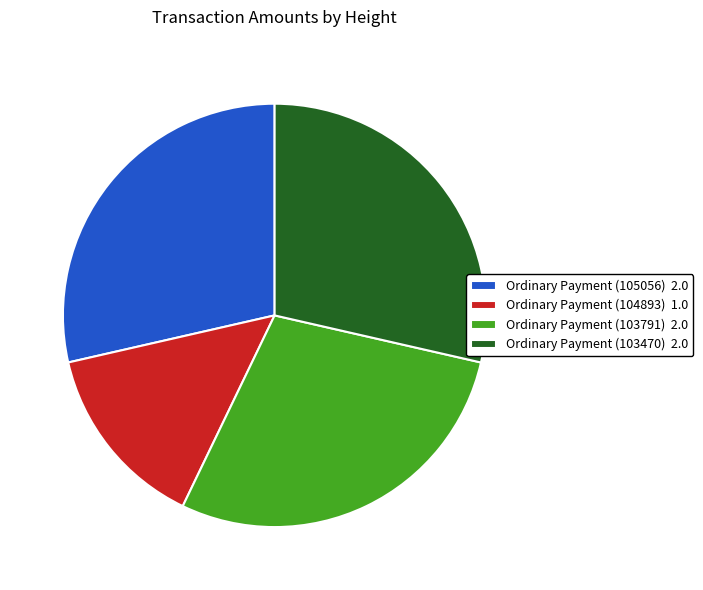

Is it true that Ordinary Payment (103470) 2.0 is 29% of the pie?

True